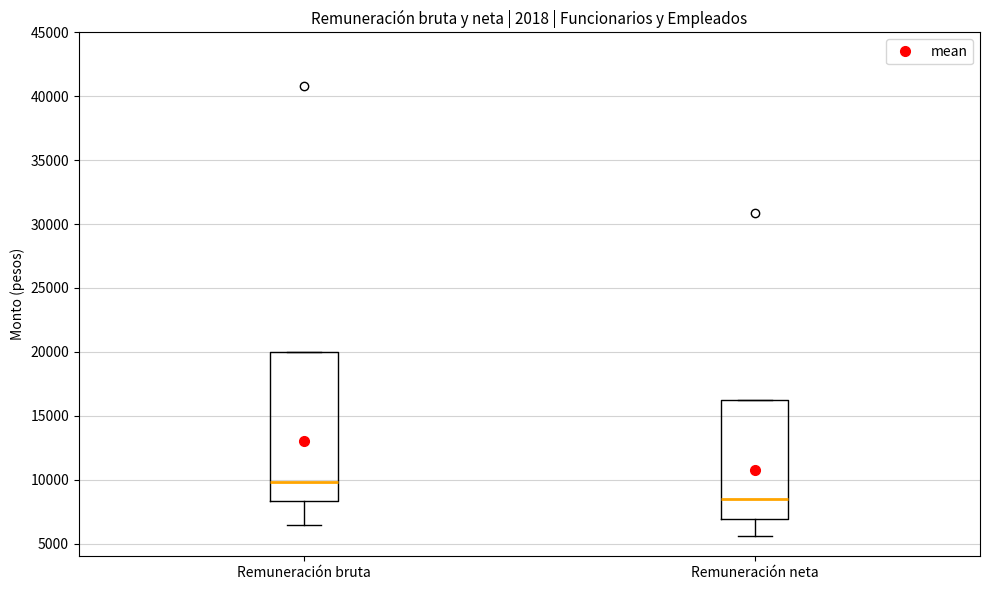

Reading left to right, read every box against the y-axis: the position of its median line, the range the box covers, and the ends of its whiskers. The values are not printed on the chart, so give them approximately, as read against the axis.

Remuneración bruta: median 10000, box 8500 to 20000, whiskers 6500 to 20000
Remuneración neta: median 8500, box 7000 to 16000, whiskers 5500 to 16000